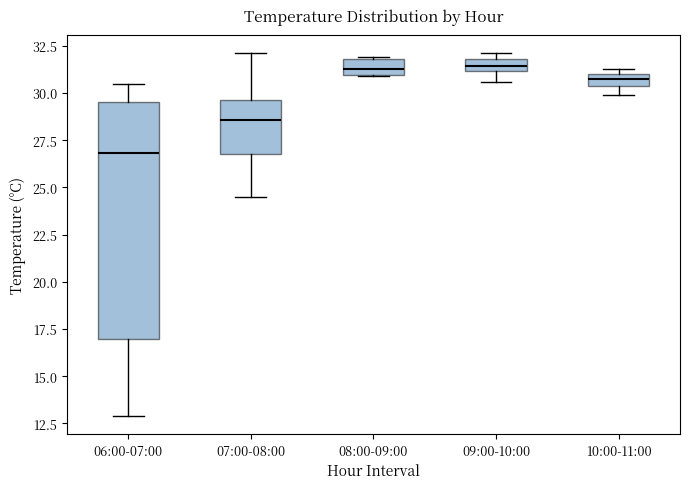

Where does the lower whisker of the box for 09:00-10:00 end on the y-axis? The values are not printed on the chart, so give them approximately, as read against the axis.

30.5